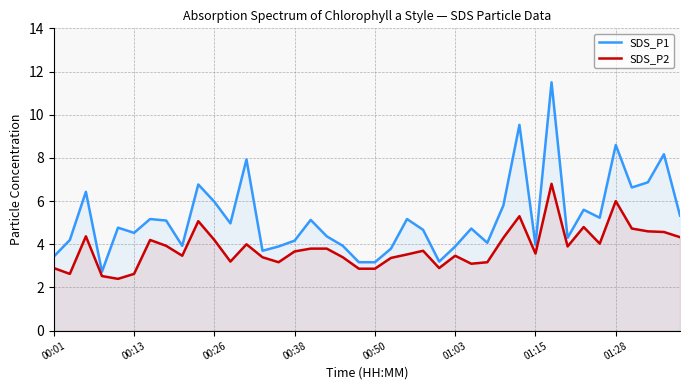

True or false: SDS_P1 and SDS_P2 intersect in this chart.

False